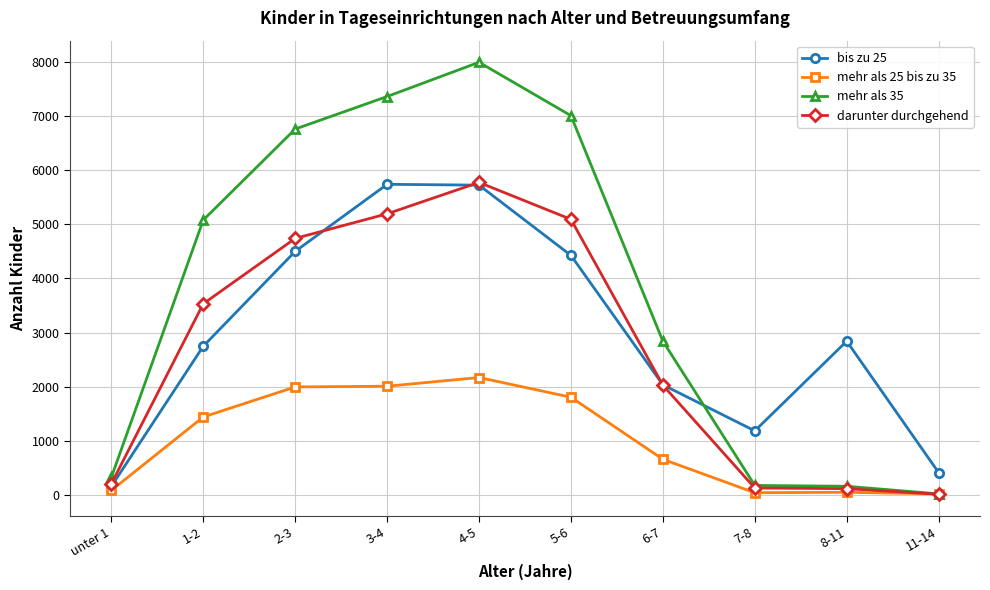

How many values in the bis zu 25 series are below 2843?

5